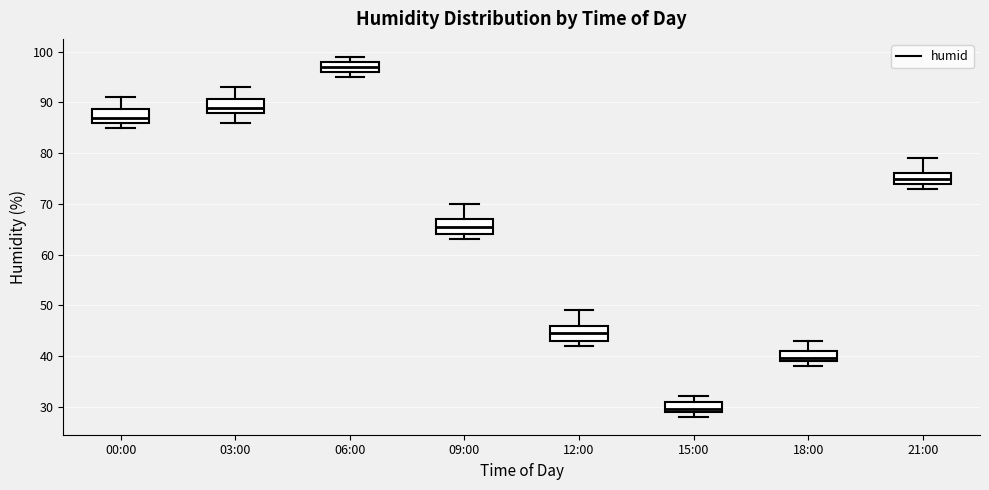

Which box has the lowest median line?

15:00